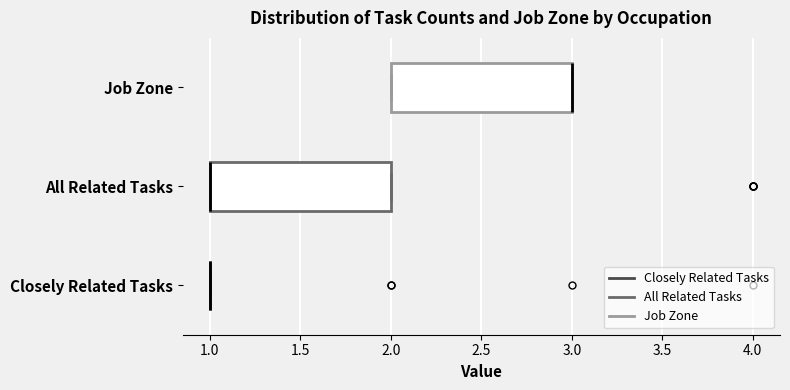

Reading bottom to top, transcribe this box plot: for each box, give where its median line is, the range the box spans, and where its two whiskers end, as read against the x-axis. The values are not printed on the chart, so give them approximately, as read against the axis.

Closely Related Tasks: box collapsed to a line at 1, whiskers 1 to 1
All Related Tasks: median 1 (drawn on the box's left edge), box 1 to 2, whiskers 1 to 2
Job Zone: median 3 (drawn on the box's right edge), box 2 to 3, whiskers 2 to 3